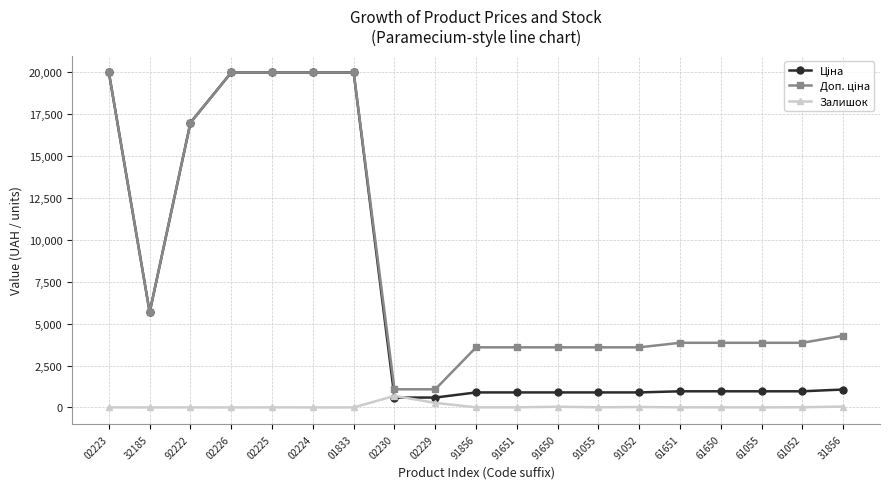

How many data points does each series have?

19